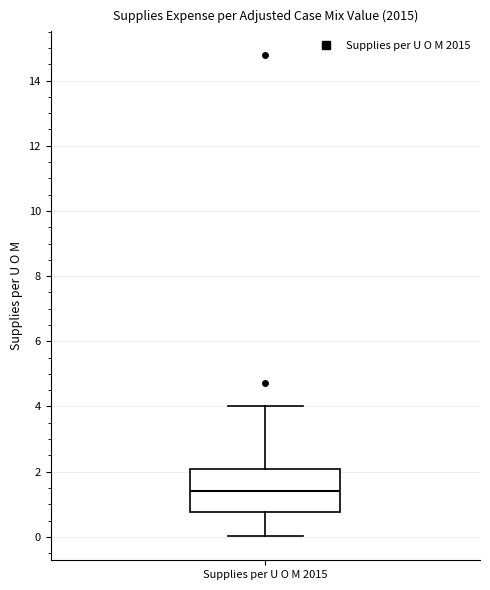

Where does the median line of the box for Supplies per U O M 2015 sit on the y-axis? The values are not printed on the chart, so give them approximately, as read against the axis.

1.4